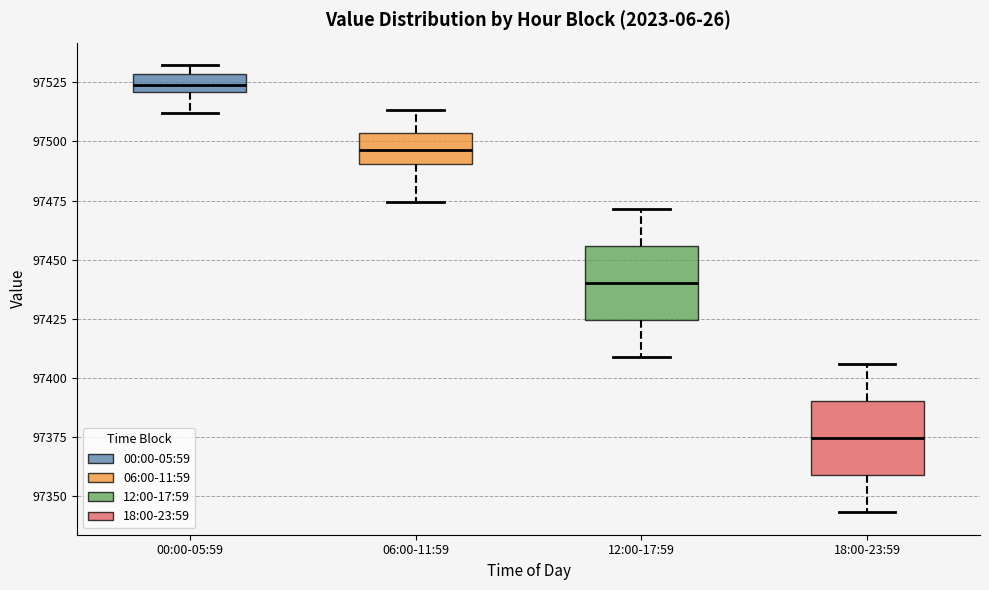

Where does the median line of the box for 12:00-17:59 sit on the y-axis? The values are not printed on the chart, so give them approximately, as read against the axis.

97440